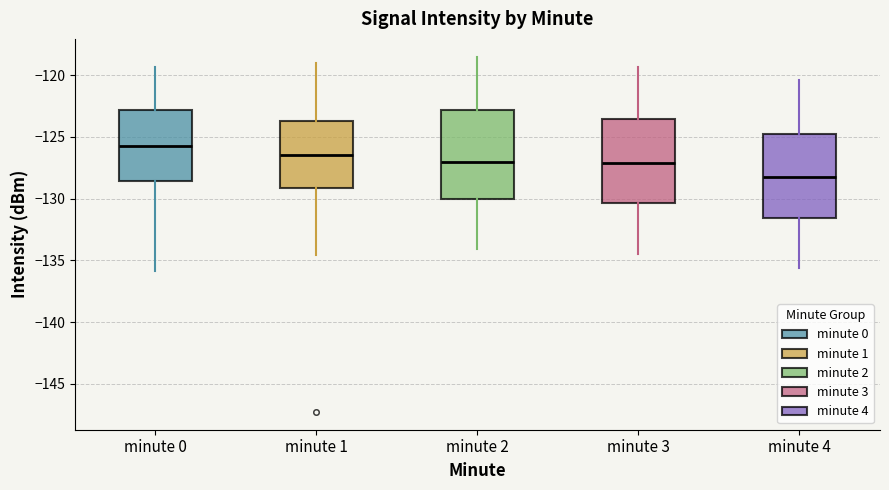

Reading left to right, transcribe this box plot: for each box, give where its median line is, the range the box spans, and where its two whiskers end, as read against the y-axis. The values are not printed on the chart, so give them approximately, as read against the axis.

minute 0: median -125.5, box -128.5 to -123.0, whiskers -136.0 to -119.5
minute 1: median -126.5, box -129.0 to -123.5, whiskers -134.5 to -119.0
minute 2: median -127.0, box -130.0 to -123.0, whiskers -134.0 to -118.5
minute 3: median -127.0, box -130.5 to -123.5, whiskers -134.5 to -119.5
minute 4: median -128.0, box -131.5 to -124.5, whiskers -135.5 to -120.5